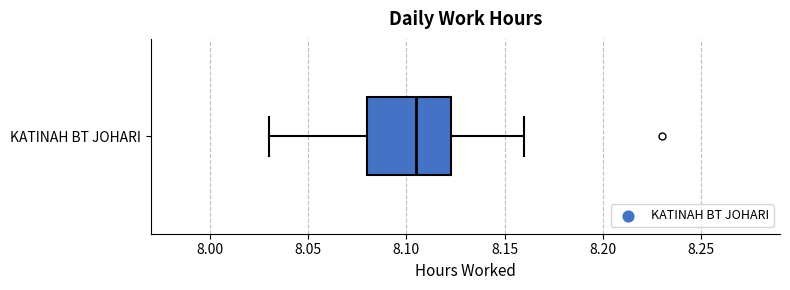

Read this box plot against the x-axis: the position of the median line, the range covered by the box, and the ends of both whiskers. The values are not printed on the chart, so give them approximately, as read against the axis.

median 8.105, box 8.080 to 8.125, whiskers 8.030 to 8.160